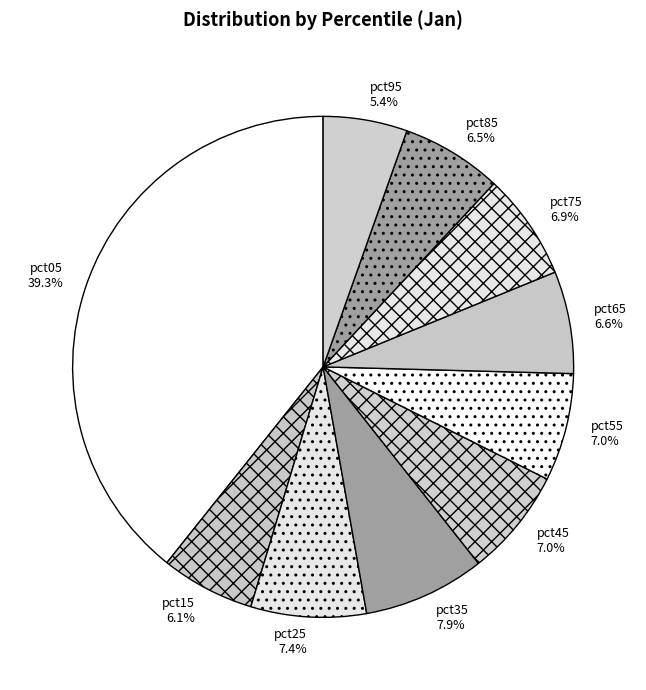

Does pct95 represent more than half of the total?

No